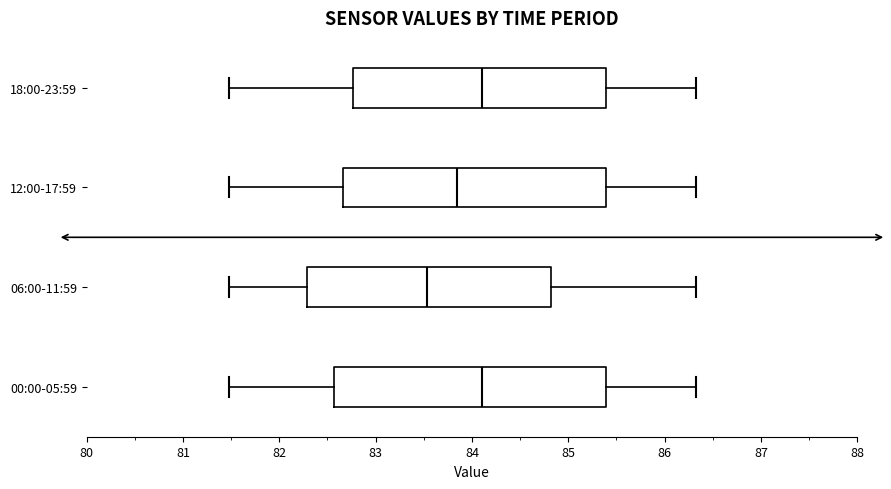

Reading bottom to top, read every box against the x-axis: the position of its median line, the range the box covers, and the ends of its whiskers. The values are not printed on the chart, so give them approximately, as read against the axis.

00:00-05:59: median 84.1, box 82.6 to 85.4, whiskers 81.5 to 86.3
06:00-11:59: median 83.5, box 82.3 to 84.8, whiskers 81.5 to 86.3
12:00-17:59: median 83.8, box 82.7 to 85.4, whiskers 81.5 to 86.3
18:00-23:59: median 84.1, box 82.8 to 85.4, whiskers 81.5 to 86.3